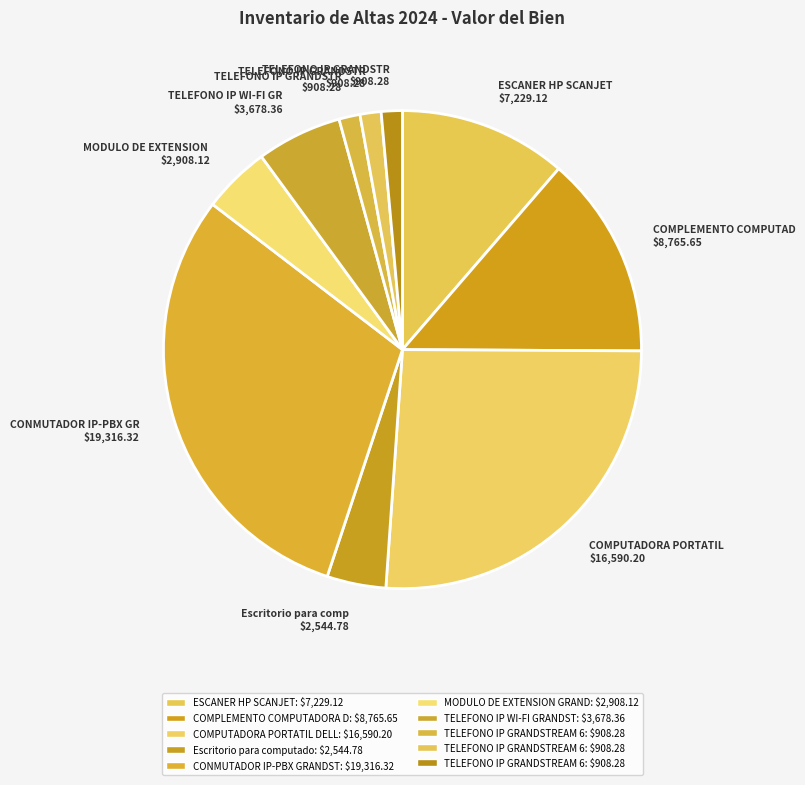

What is the smallest slice in the pie chart?

TELEFONO IP GRANDSTREAM 6188